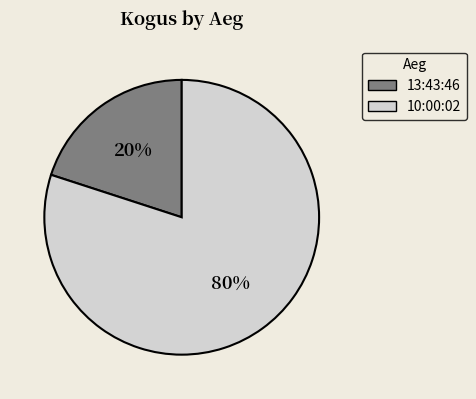

Combined, do 10:00:02 and 13:43:46 account for over 50%?

Yes